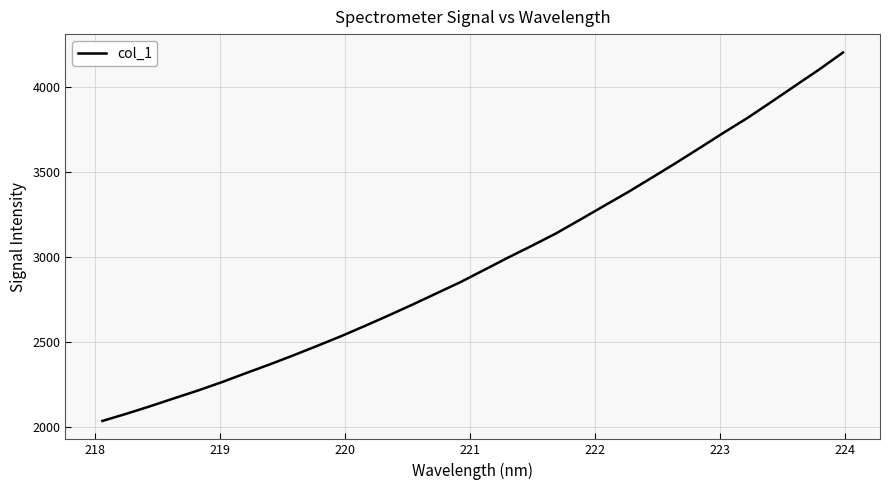

What is the difference between the maximum and minimum values?

2163.4